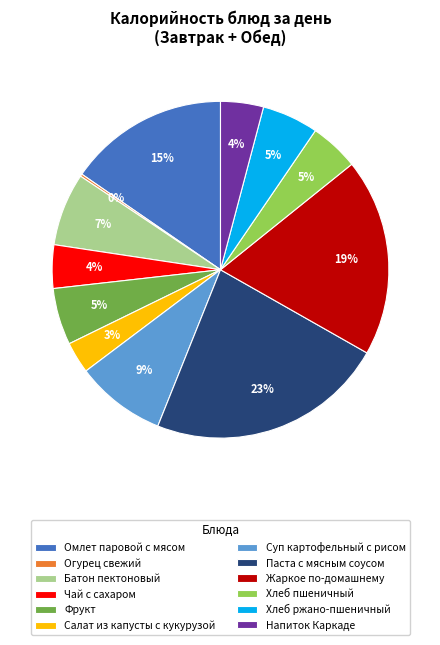

Approximately how many times larger is the value at Батон пектоновый compared to Жаркое по-домашнему?

0.4